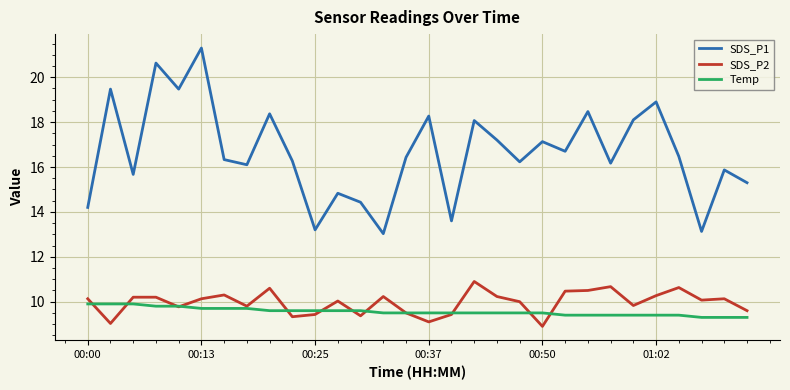

True or false: SDS_P1 and Temp cross at least once.

False